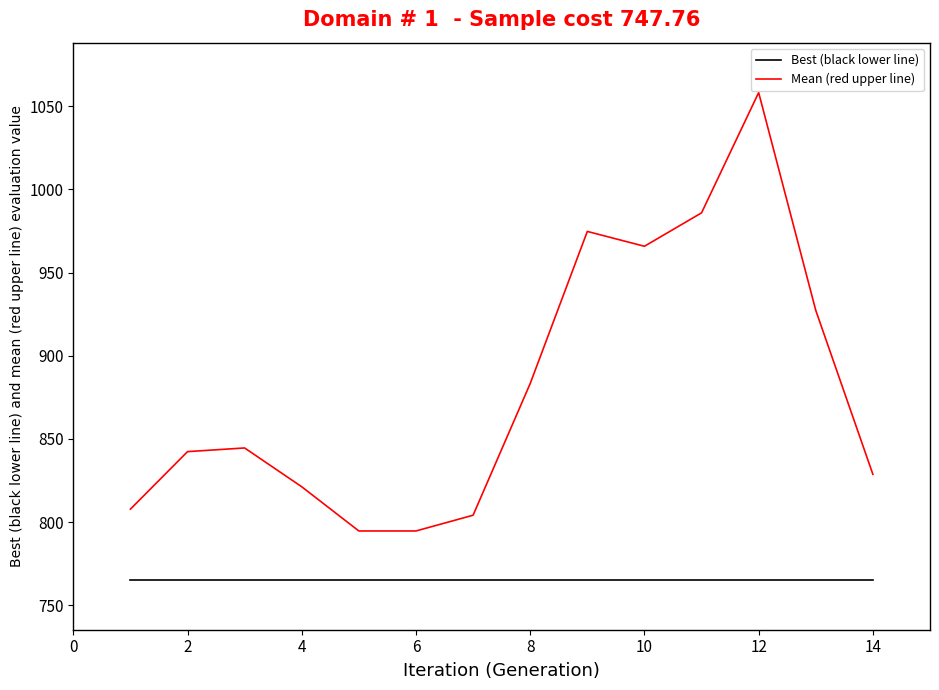

How many values in the Mean (red upper line) series are below 844?

7